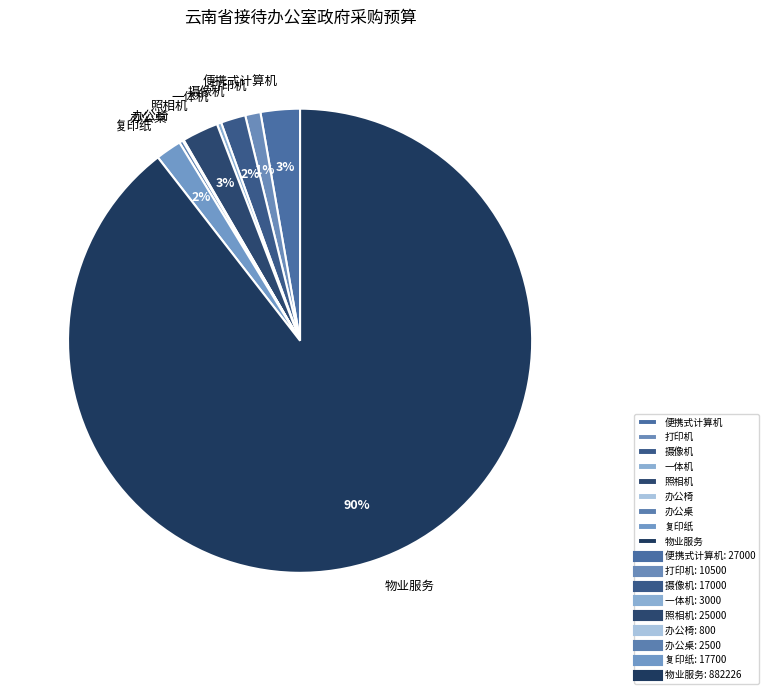

Approximately how many times larger is the value at 照相机 compared to 摄像机?

1.5